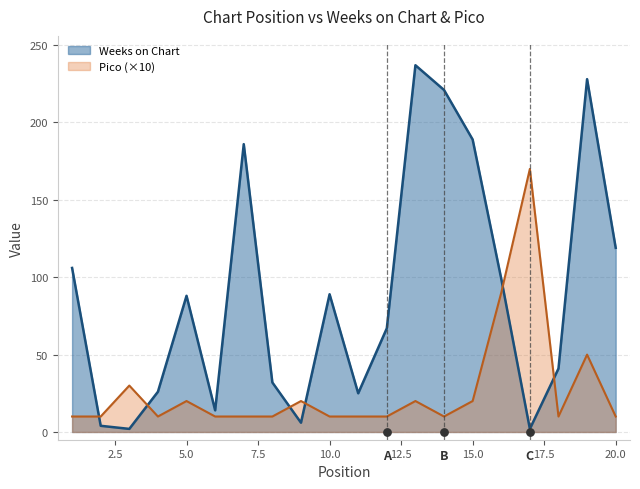

Is it true that Pico (×10) equals 10 at 10.0?

True